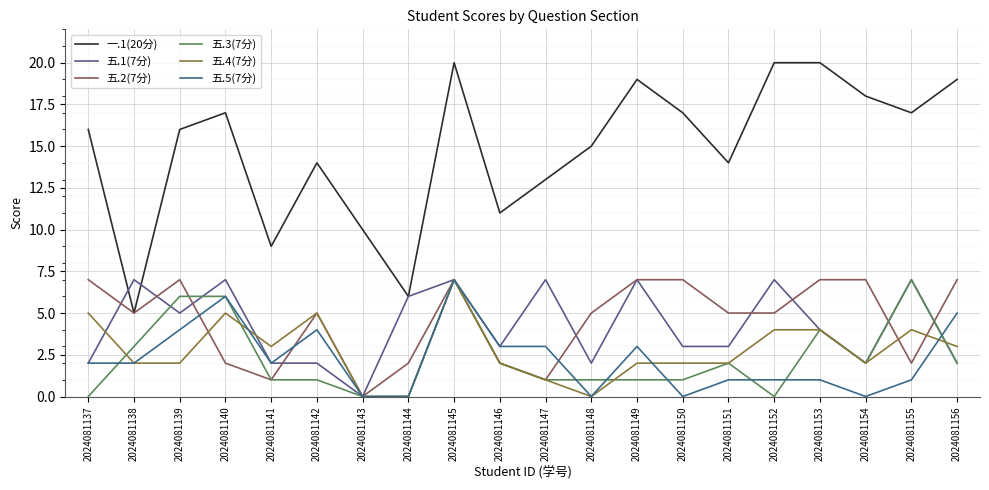

True or false: 一.1(20分) has more than 2 interior local peaks.

True